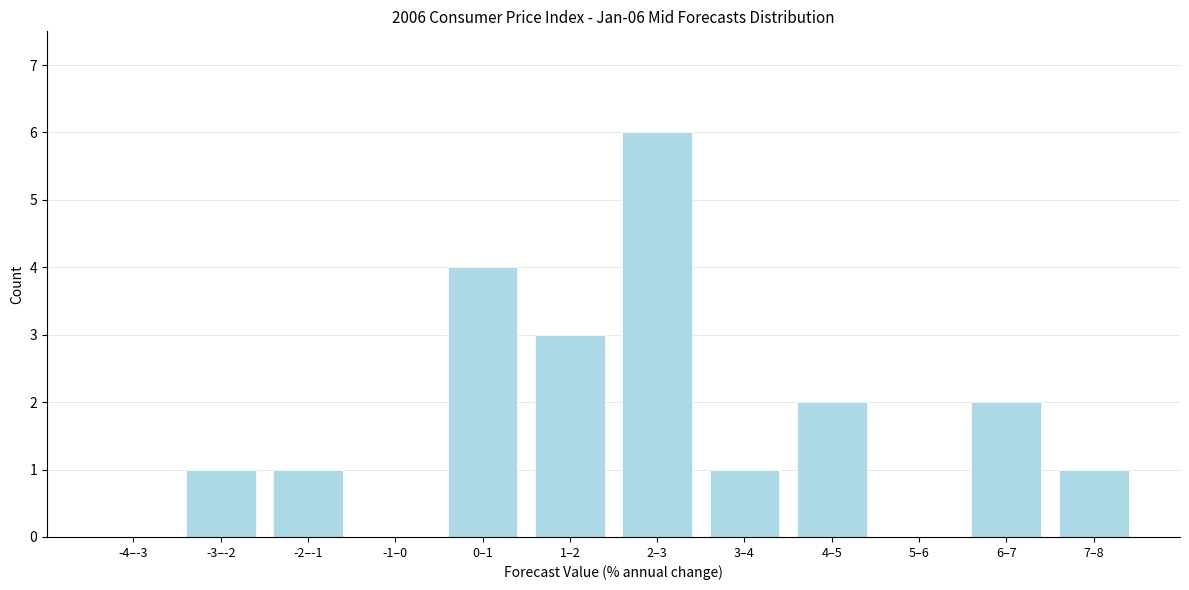

Reading left to right, transcribe all the data shown in this chart.

-4–-3=0	-3–-2=1	-2–-1=1	-1–0=0	0–1=4	1–2=3	2–3=6	3–4=1	4–5=2	5–6=0	6–7=2	7–8=1